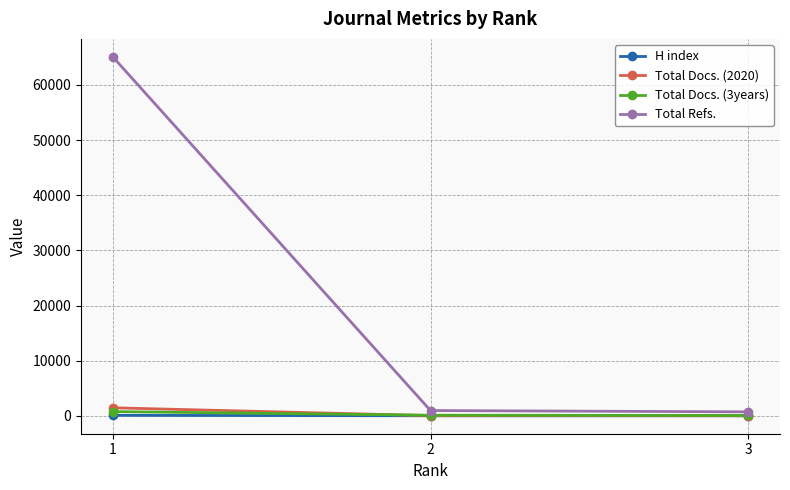

Which series has the widest spread of values?

Total Refs.